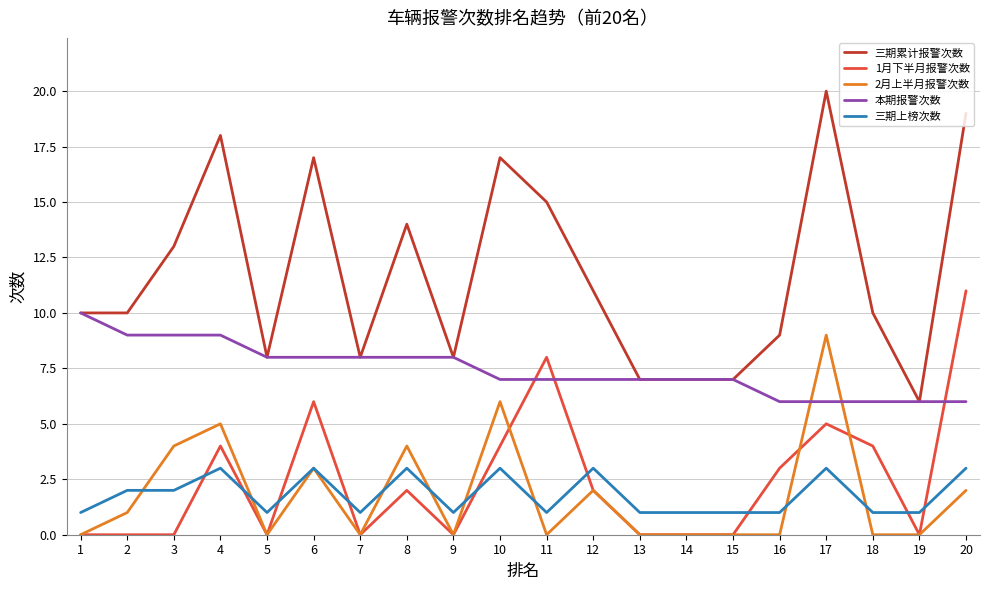

How many intersections are there between 1月下半月报警次数 and 本期报警次数?

3